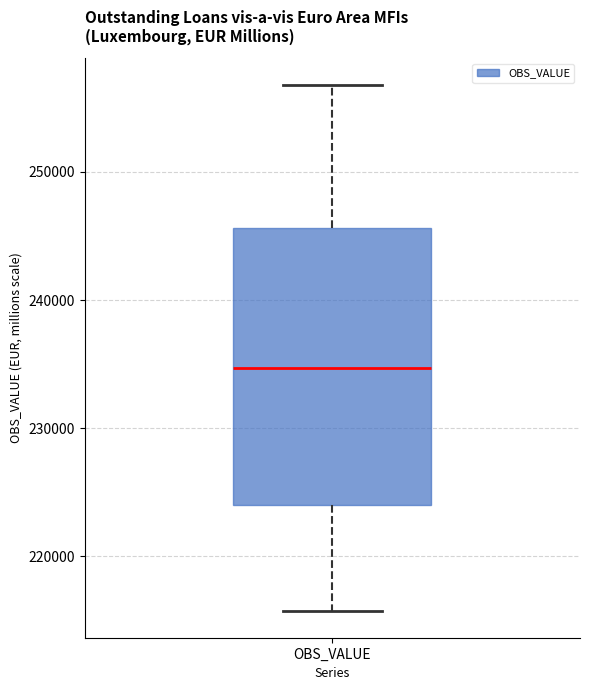

Read this box plot against the y-axis: the position of the median line, the range covered by the box, and the ends of both whiskers. The values are not printed on the chart, so give them approximately, as read against the axis.

median 235000, box 224000 to 246000, whiskers 216000 to 257000